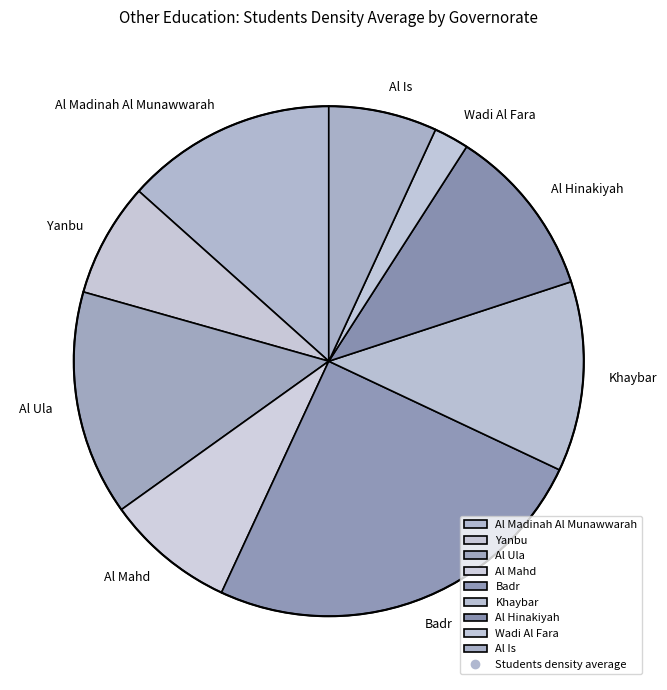

Which has a higher value, Khaybar or Al Mahd?

Khaybar